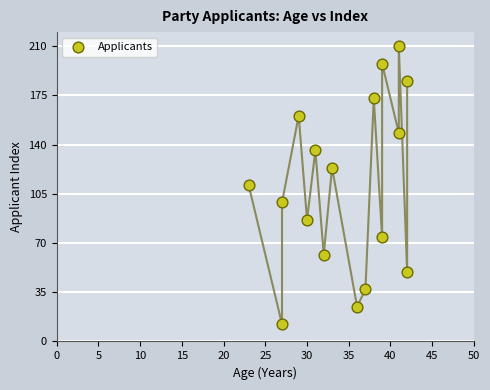

What is the range of Y values (max minus min)?

197.6